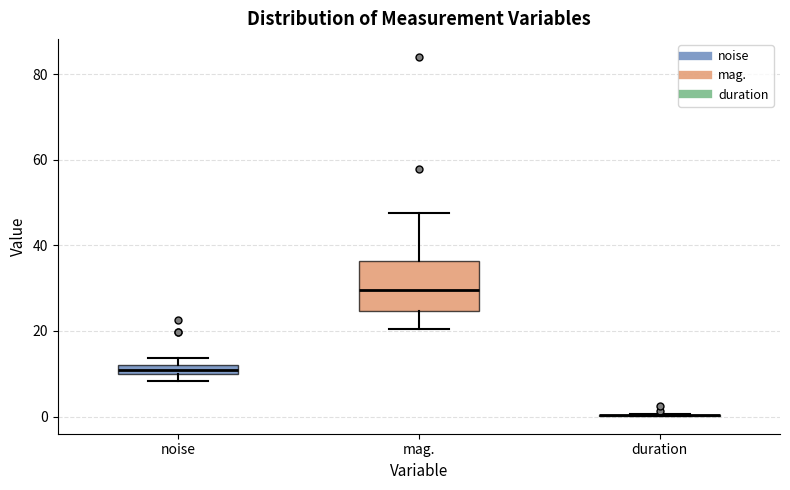

Where is the upper edge of the box for noise on the y-axis? The values are not printed on the chart, so give them approximately, as read against the axis.

12